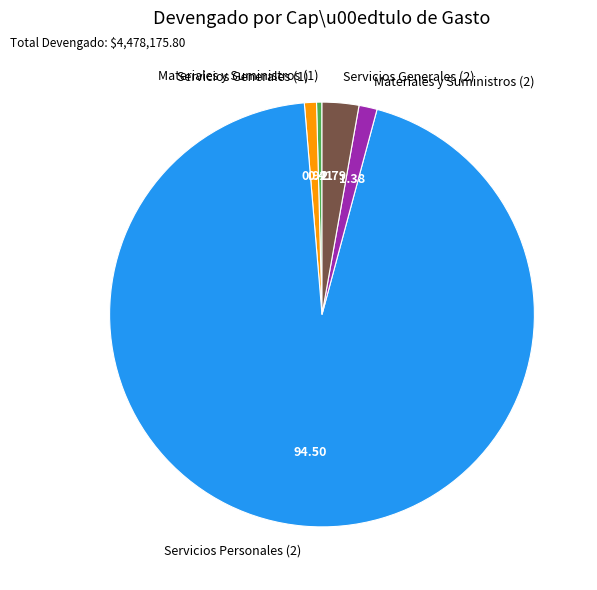

Do Servicios Personales (2) and Materiales y Suministros (1) together represent more than half of the pie?

Yes